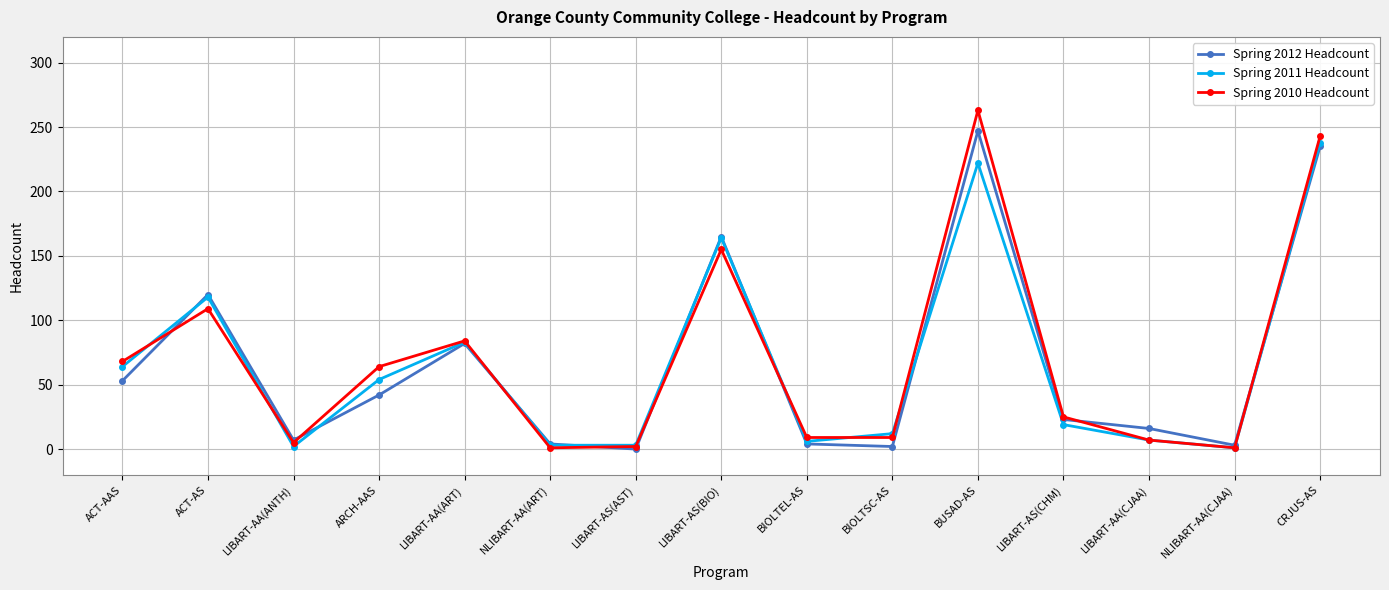

List the series in order of their peak value, lowest first.

Spring 2011 Headcount, Spring 2012 Headcount, Spring 2010 Headcount